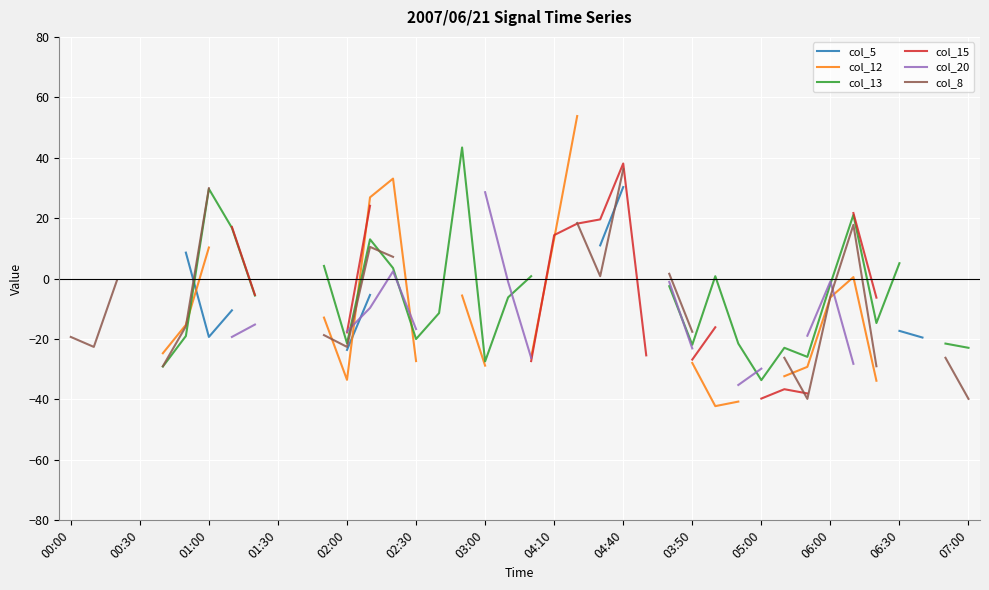

Which has a higher value, 35 or 38?

38